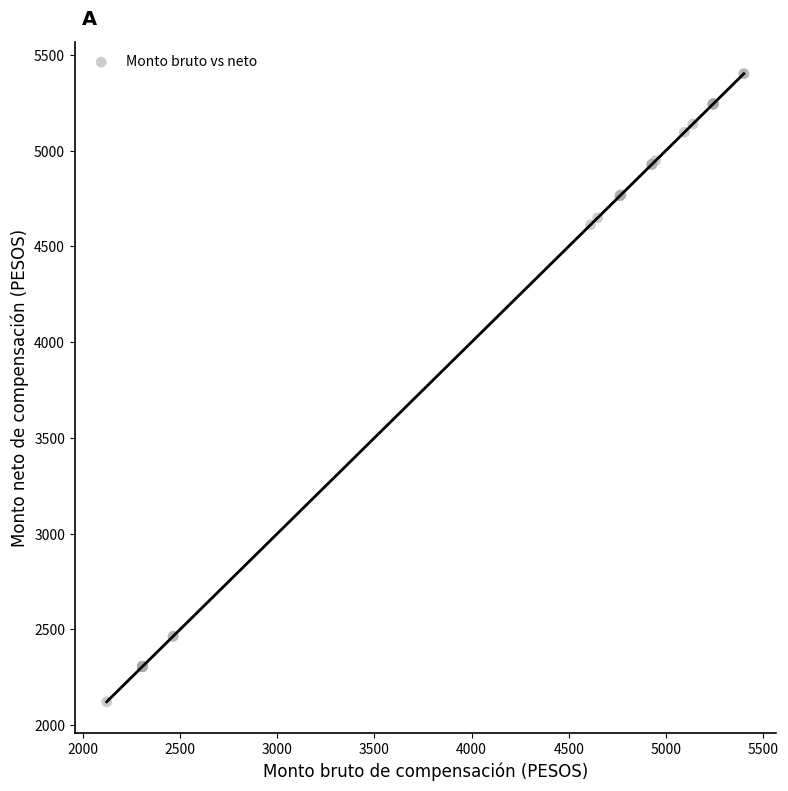

What Y value in the scatter plot is closest to 3761?

4612.0